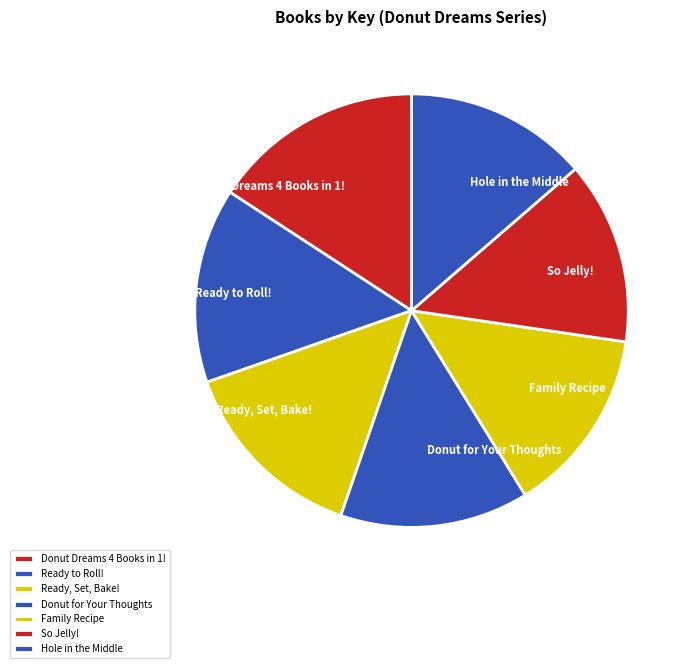

Is there any slice that represents more than half of the pie?

No